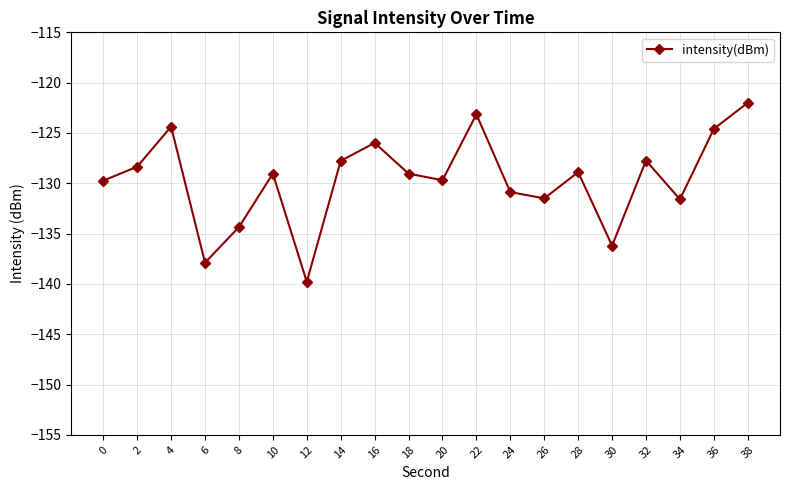

How many data points does each series have?

20